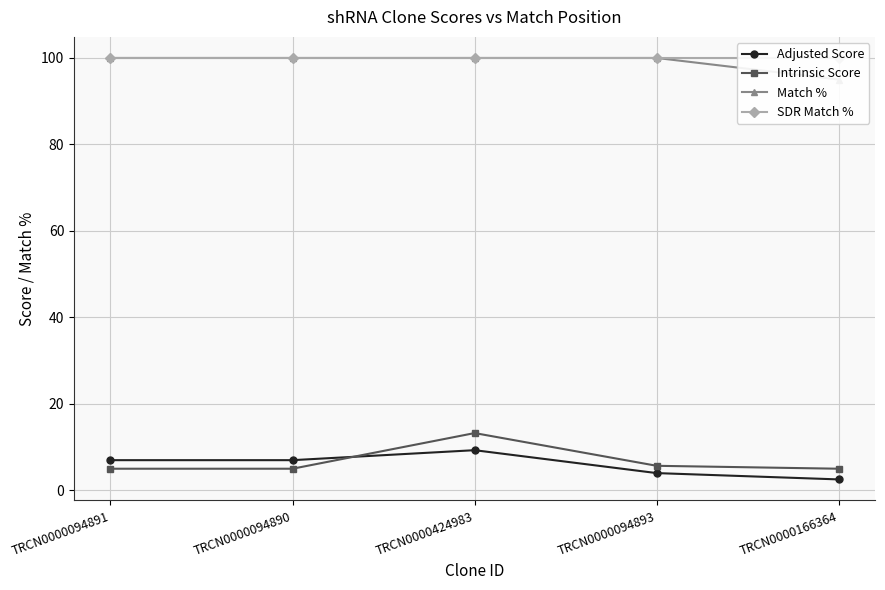

List the labels in order of Adjusted Score value, largest first.

TRCN0000424983, TRCN0000094891, TRCN0000094890, TRCN0000094893, TRCN0000166364